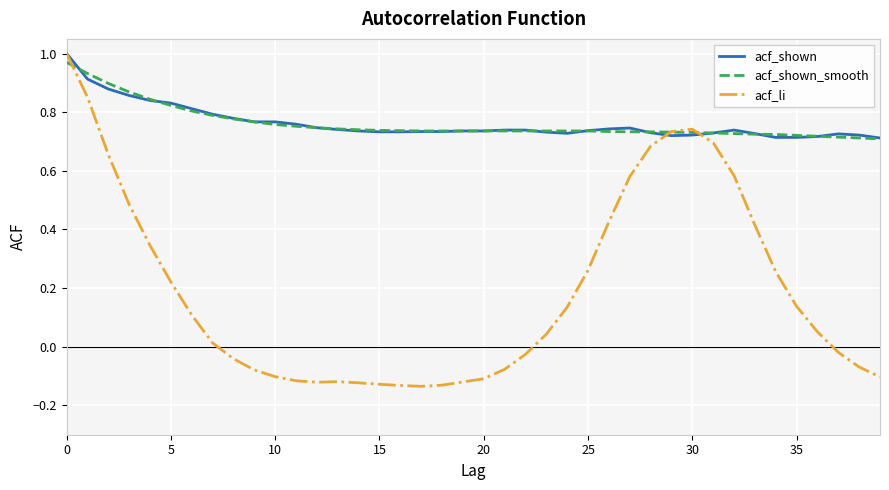

Which series has the largest range (max minus min)?

acf_li